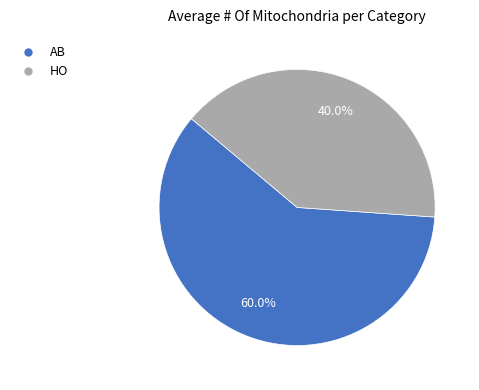

Which slice is the largest?

AB